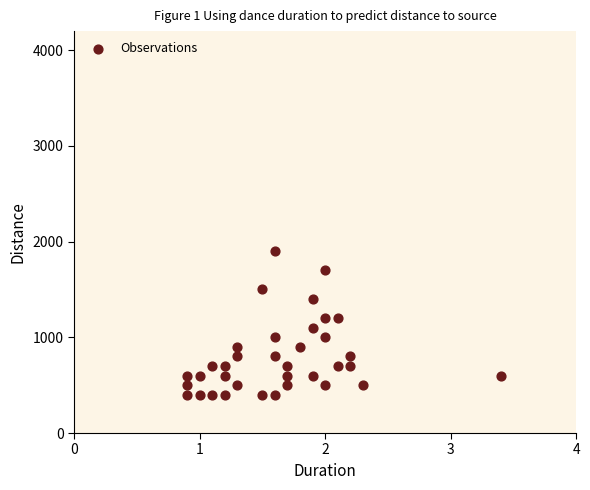

Count the number of points in this scatter plot.

36